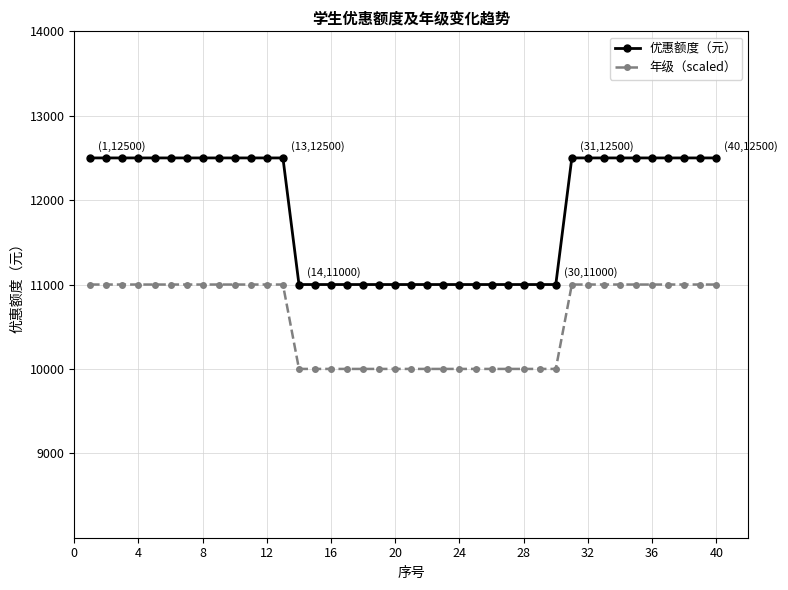

Which series has the largest total across all categories?

优惠额度（元）